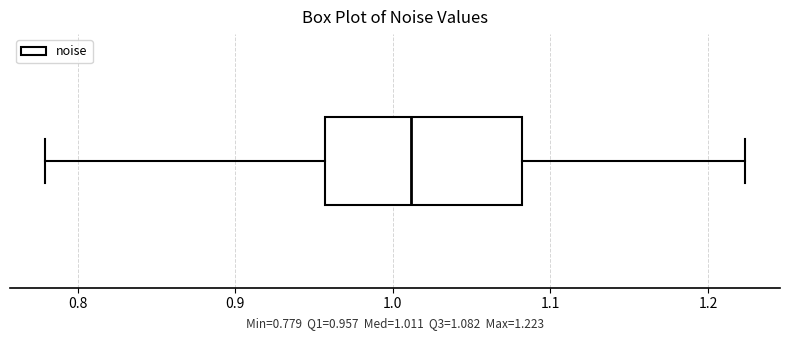

Transcribe this box plot: give where the median line is, the range the box spans, and where the two whiskers end, as read against the x-axis. The values are not printed on the chart, so give them approximately, as read against the axis.

median 1.01, box 0.96 to 1.08, whiskers 0.78 to 1.22